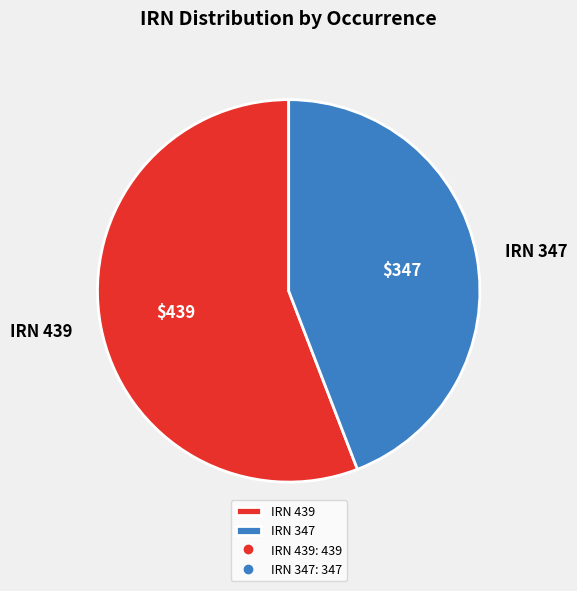

Is the sum of IRN 439 and IRN 347 greater than half?

Yes